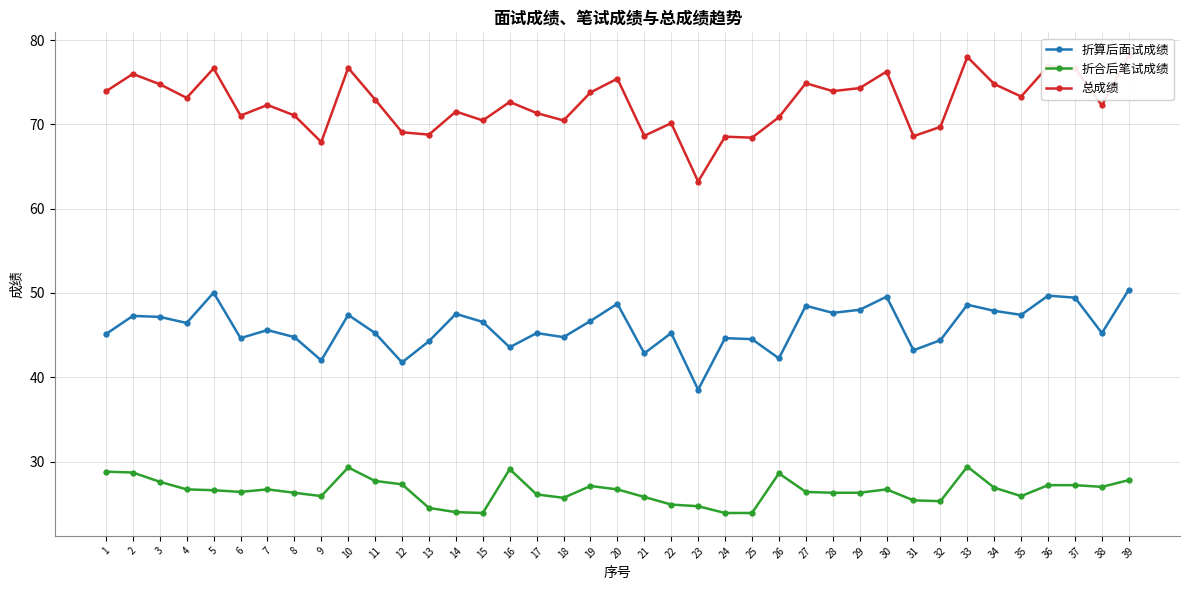

Which series has the largest total across all categories?

总成绩